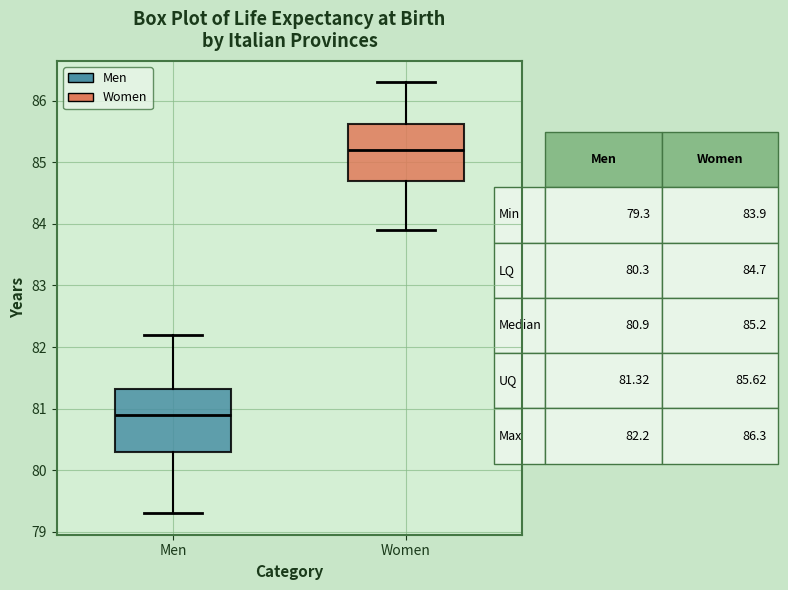

Comparing the boxes themselves (not the whiskers), which one is the tallest?

Men